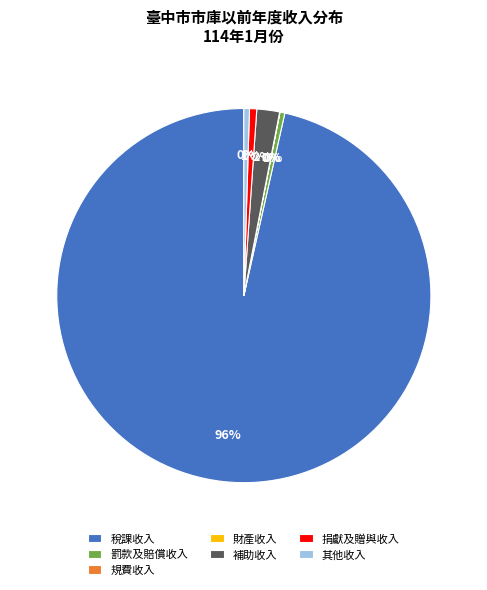

Which category has the biggest portion of the pie?

稅課收入